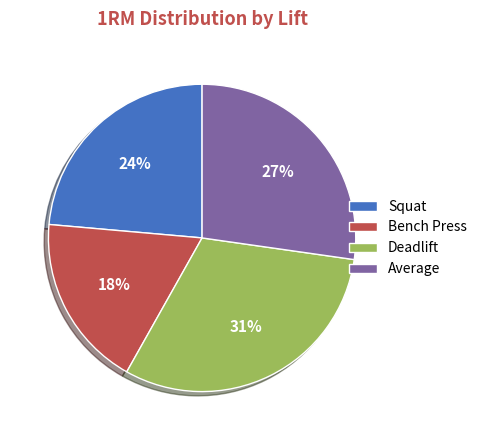

Do Squat and Bench Press together represent more than half of the pie?

No